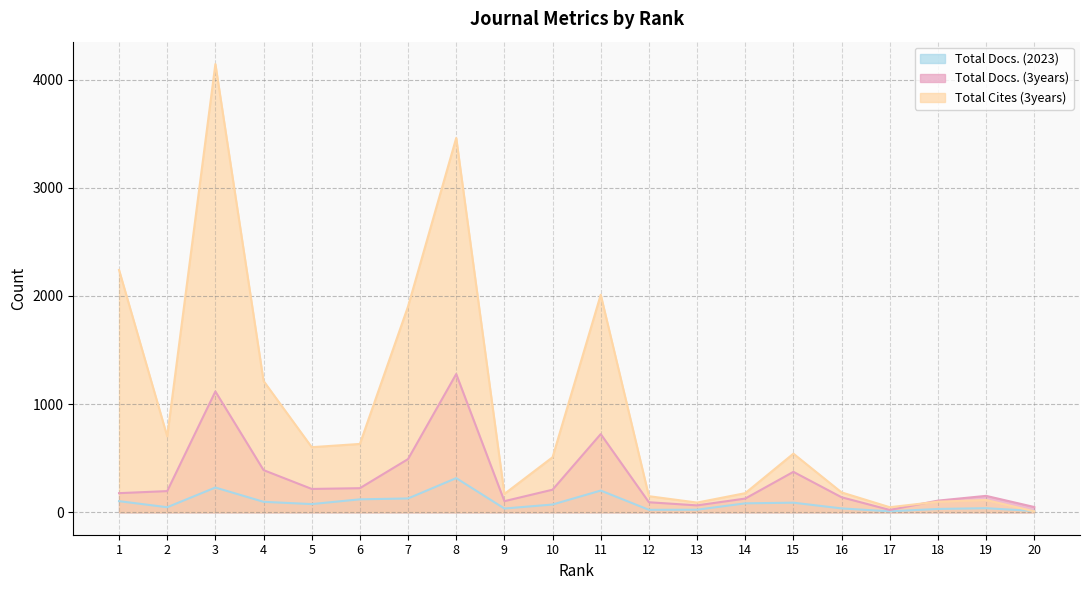

What is the value of the Total Cites (3years) point at the 3rd from the left?

4143